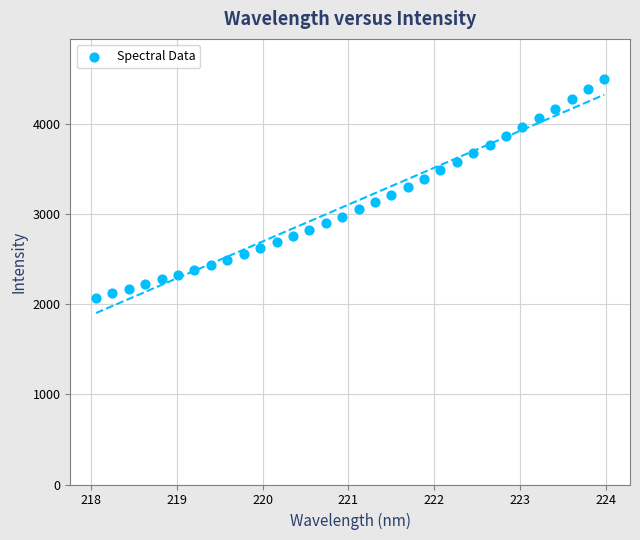

What is the range of Y values (max minus min)?

2424.8